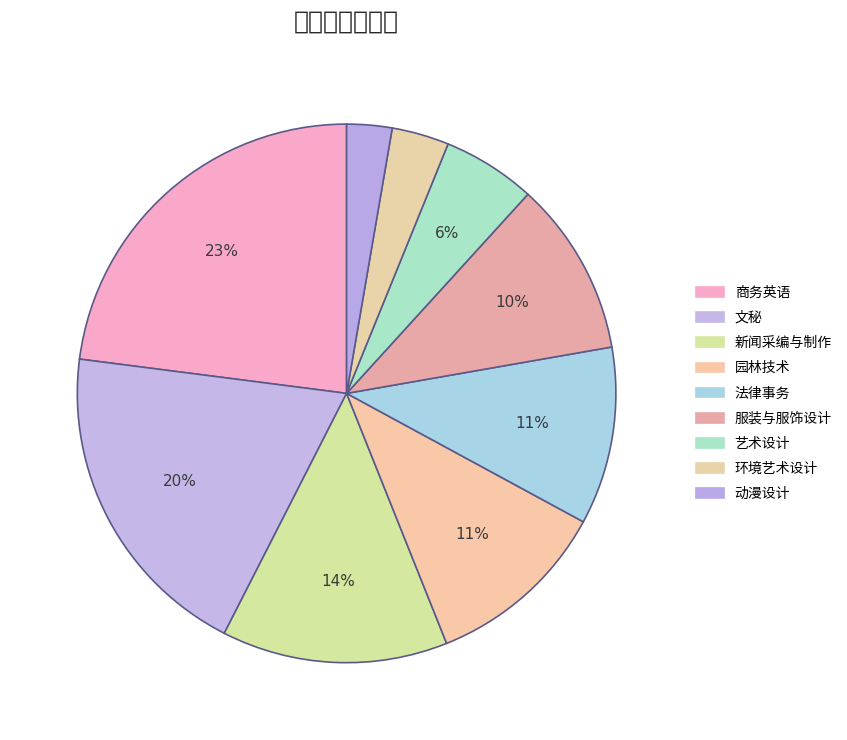

How many segments does this pie chart have?

9